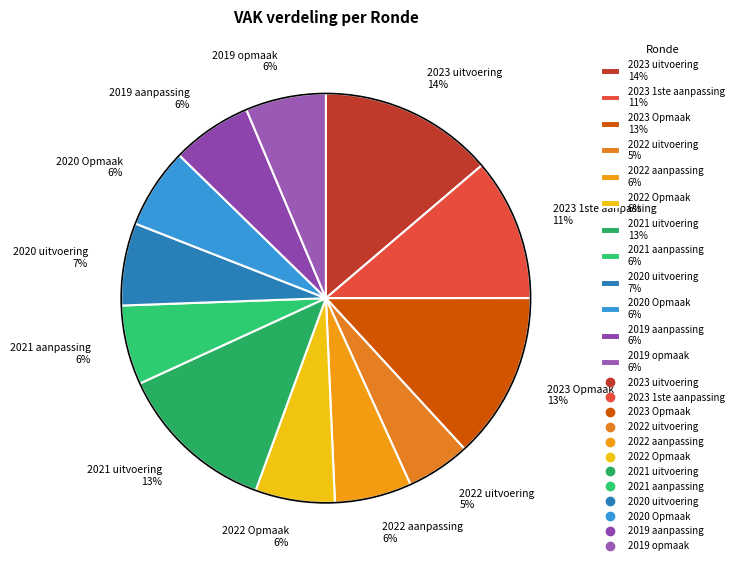

True or false: 2023 Opmaak accounts for 22% of the total.

False